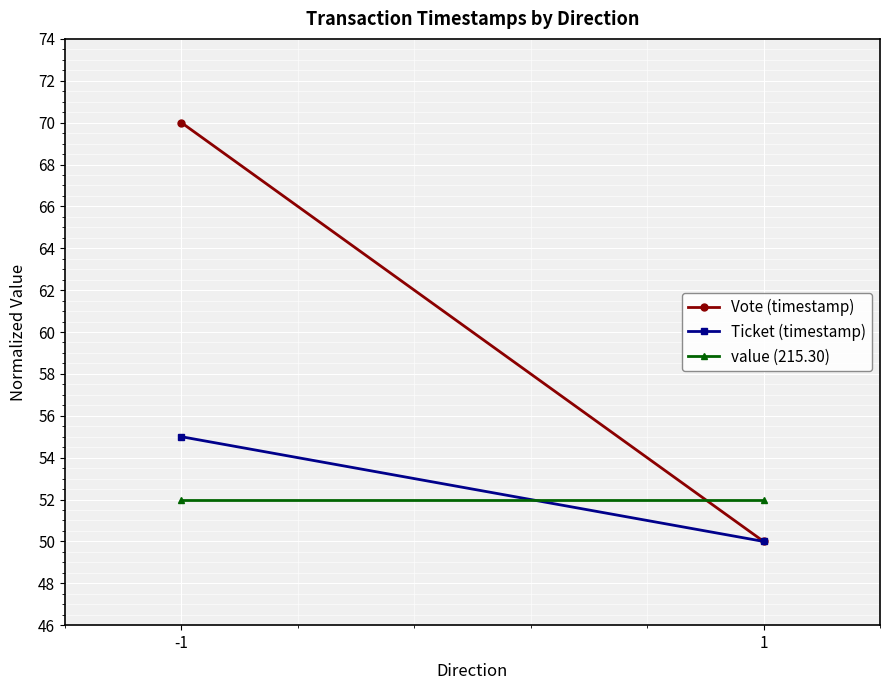

What is the smallest value displayed?

50.0